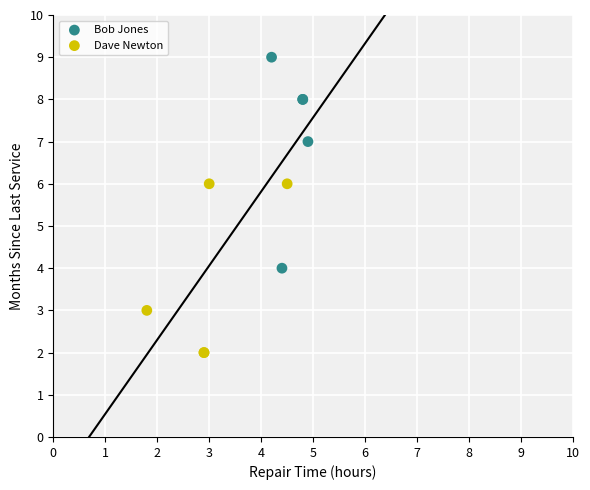

Which series reaches the maximum Y coordinate?

Bob Jones